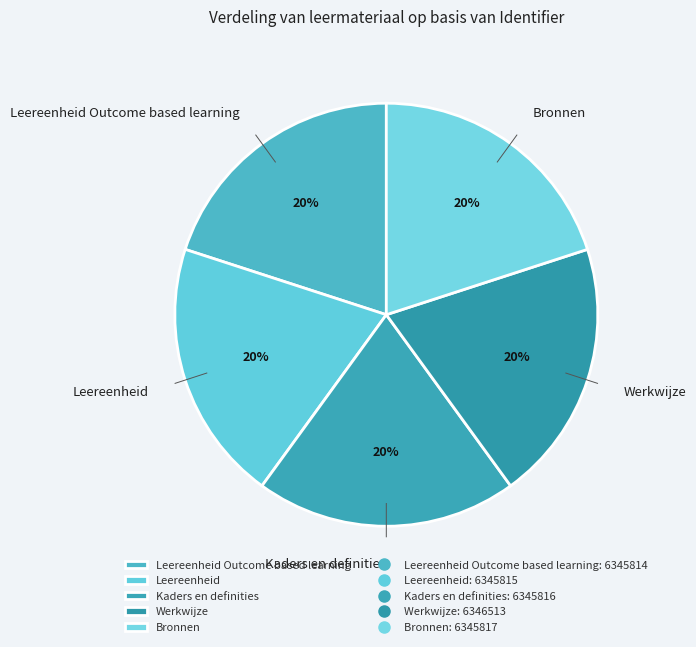

To the nearest percent, what portion does Leereenheid Outcome based learning represent?

20%